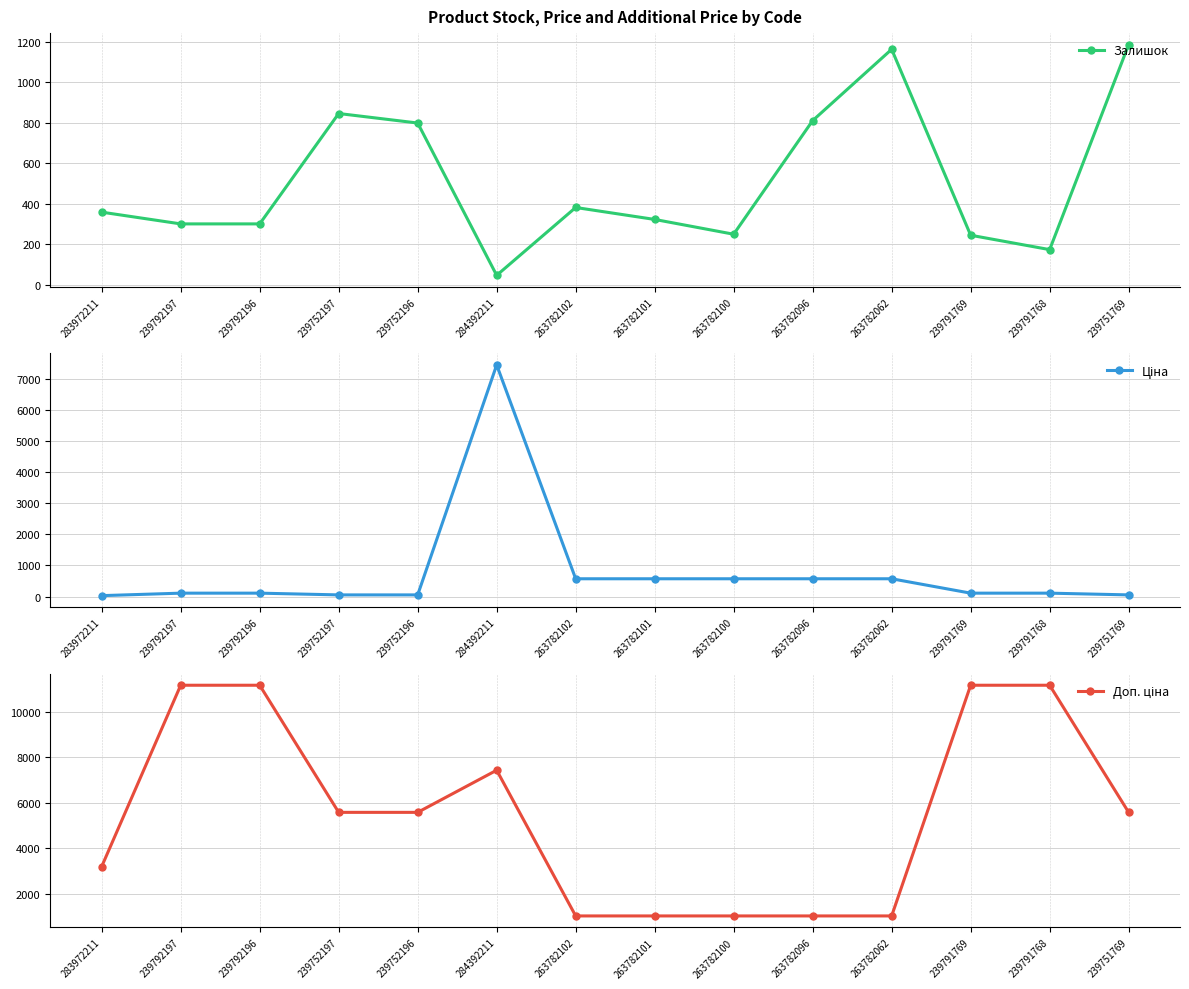

At how many categories does at least one series exceed 410?

14